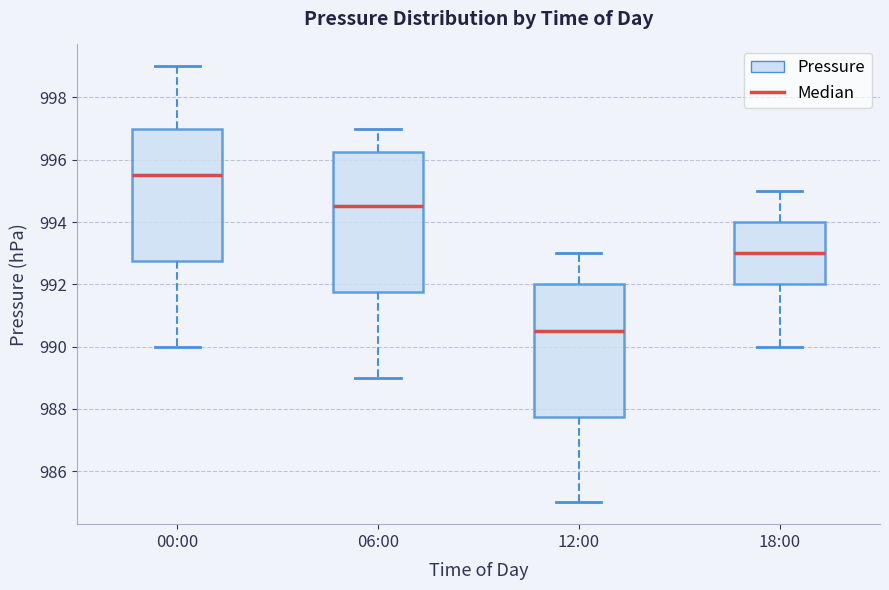

Reading left to right, transcribe this box plot: for each box, give where its median line is, the range the box spans, and where its two whiskers end, as read against the y-axis. The values are not printed on the chart, so give them approximately, as read against the axis.

00:00: median 995.6, box 992.8 to 997.0, whiskers 990.0 to 999.0
06:00: median 994.6, box 991.8 to 996.2, whiskers 989.0 to 997.0
12:00: median 990.6, box 987.8 to 992.0, whiskers 985.0 to 993.0
18:00: median 993.0, box 992.0 to 994.0, whiskers 990.0 to 995.0